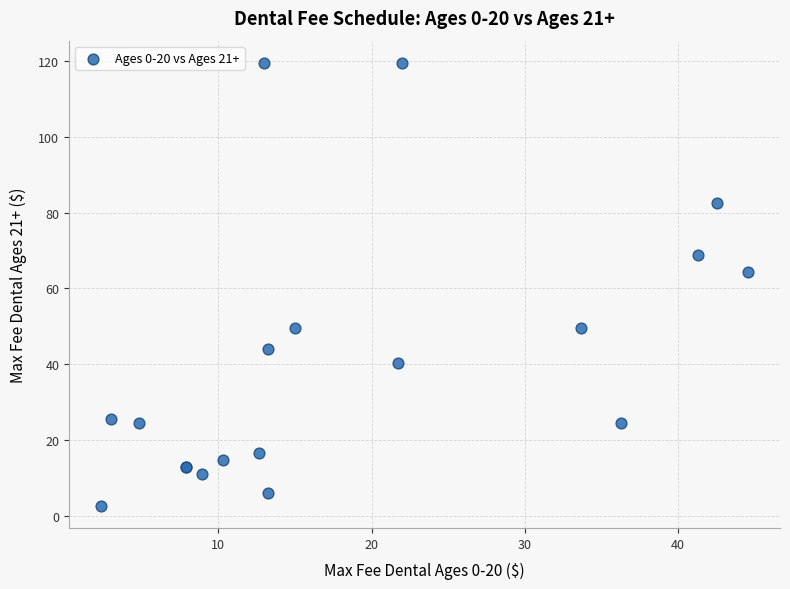

What Y value in the scatter plot is closest to 61?

64.4